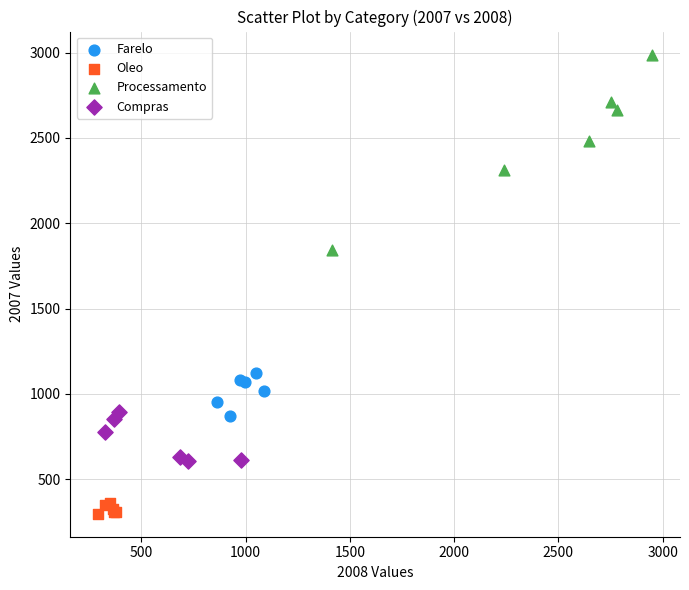

Which series has the widest spread of Y values?

Processamento